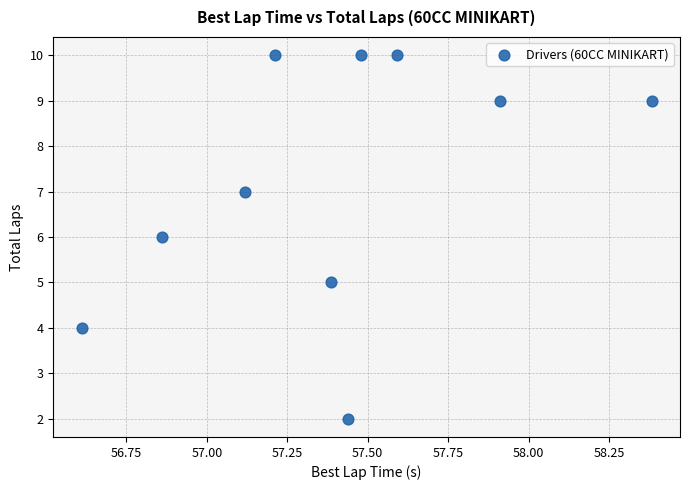

What is the range of Y values (max minus min)?

8